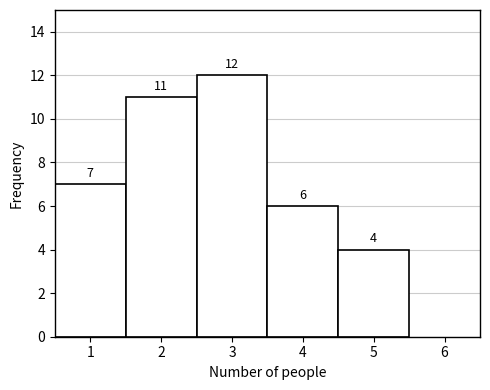

Reading left to right, list every bar in this chart as the range it spans on the x-axis followed by its height.

0.5 to 1.5: 7
1.5 to 2.5: 11
2.5 to 3.5: 12
3.5 to 4.5: 6
4.5 to 5.5: 4